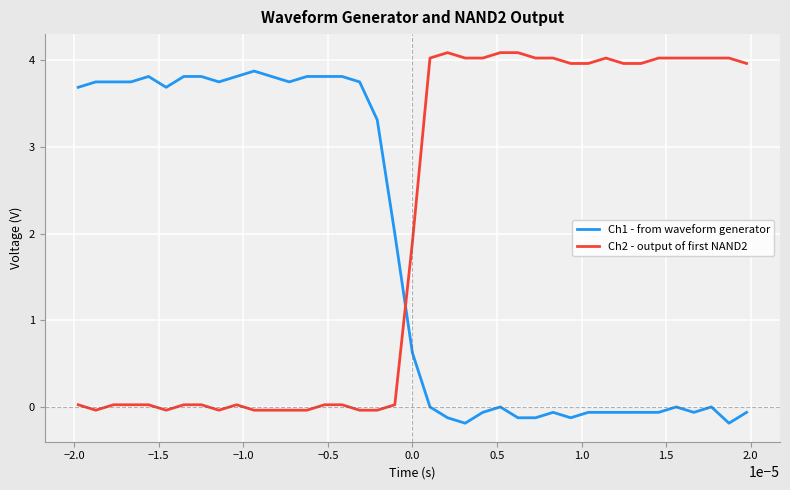

After their last crossing, which series has the higher values: Ch2 - output of first NAND2 or Ch1 - from waveform generator?

Ch2 - output of first NAND2